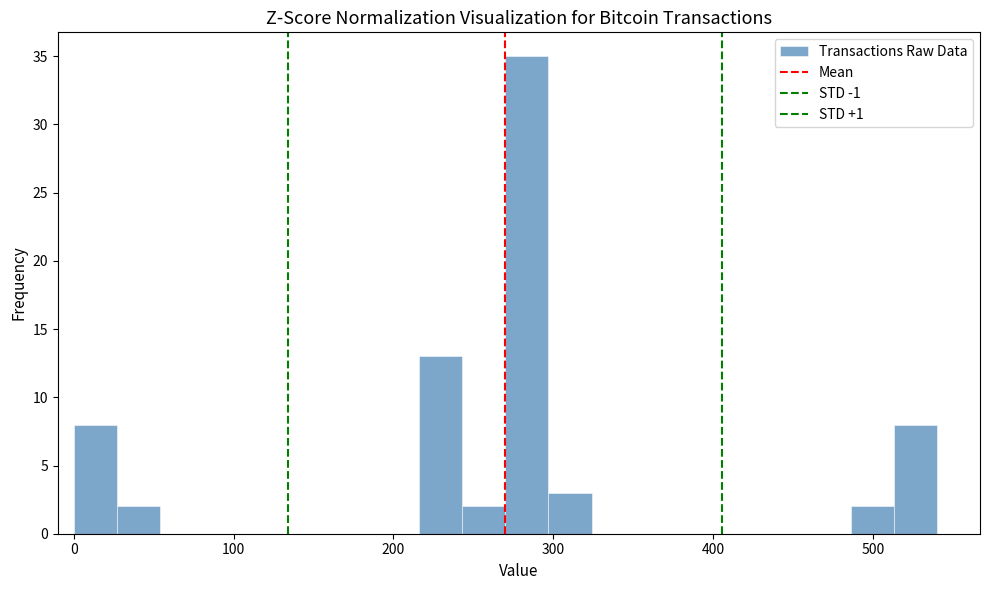

Read against the x-axis, roughly where is the centre of the tallest bar?

280